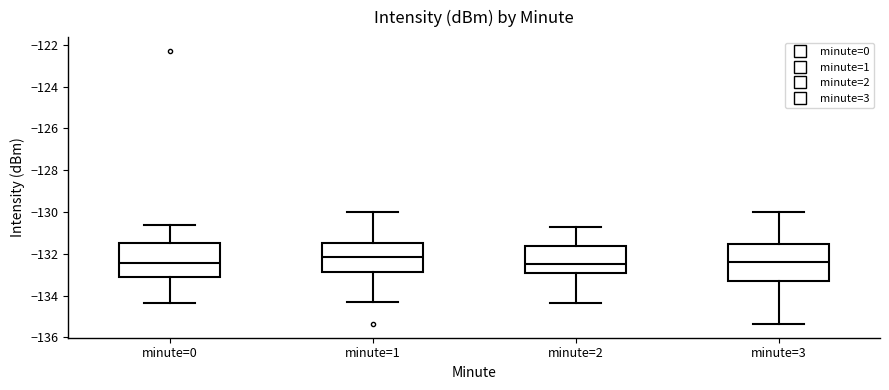

Reading left to right, transcribe this box plot: for each box, give where its median line is, the range the box spans, and where its two whiskers end, as read against the y-axis. The values are not printed on the chart, so give them approximately, as read against the axis.

minute=0: median -132.4, box -133.2 to -131.4, whiskers -134.4 to -130.6
minute=1: median -132.2, box -132.8 to -131.4, whiskers -134.4 to -130.0
minute=2: median -132.4, box -132.8 to -131.6, whiskers -134.4 to -130.8
minute=3: median -132.4, box -133.4 to -131.6, whiskers -135.4 to -130.0